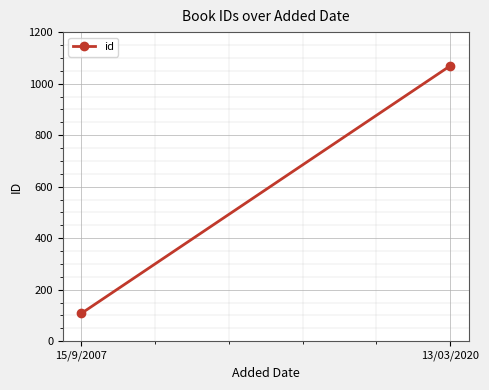

Which label corresponds to the smallest value in the chart?

15/9/2007